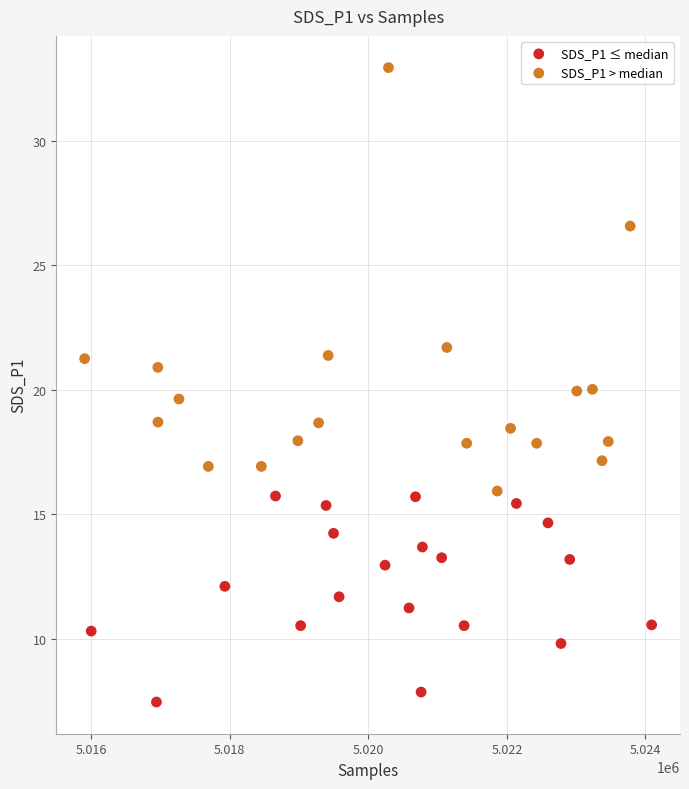

Which series contains the highest Y value?

SDS_P1 > median